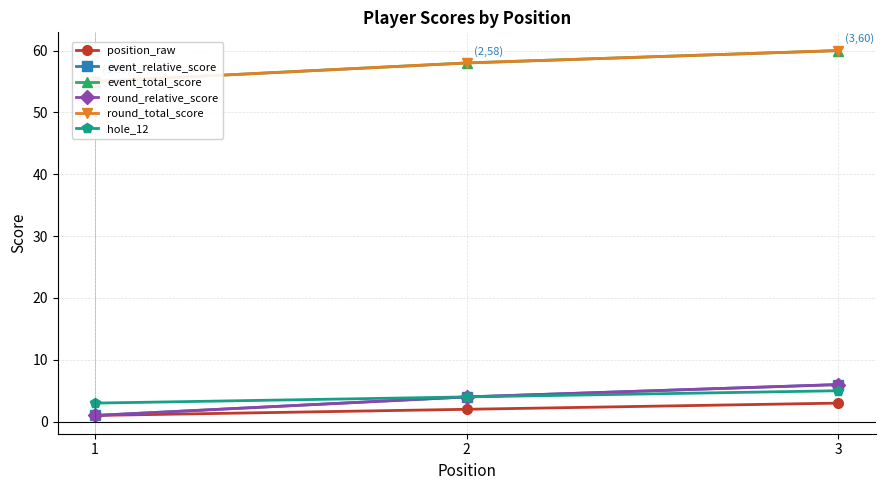

Which category has the highest value in the event_total_score series?

3